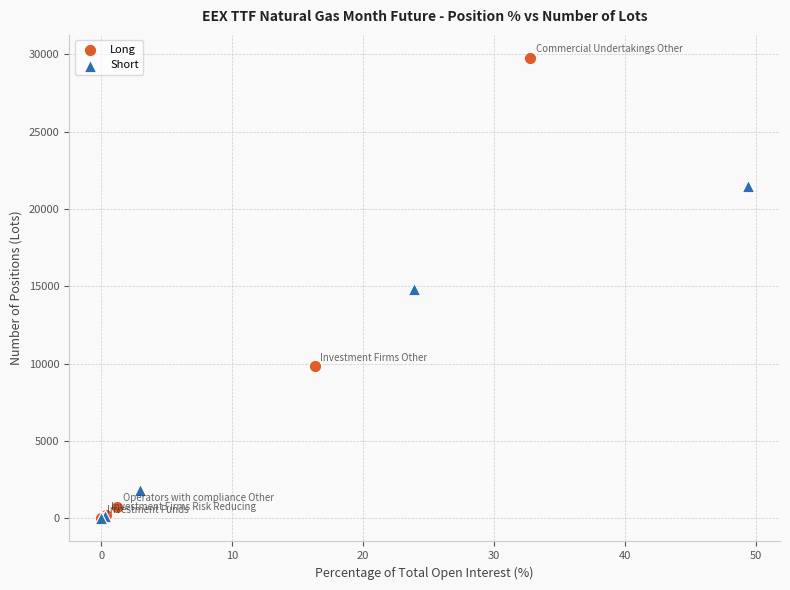

Which series has the largest Y range (max minus min)?

Long